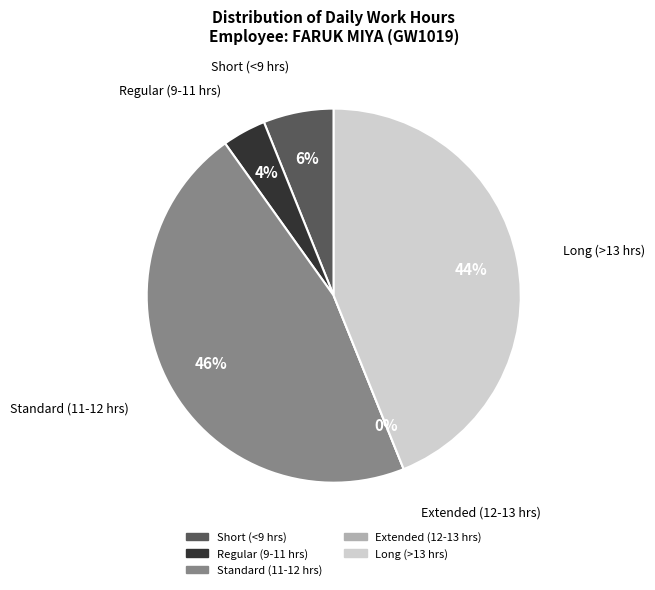

Does Tue 2 represent more than half of the total?

No